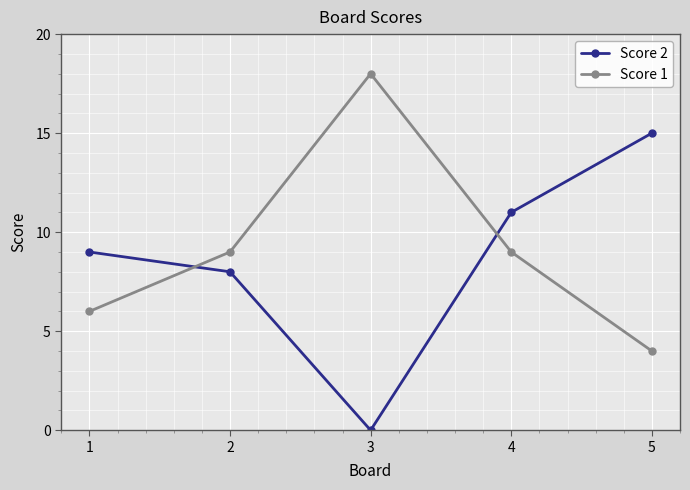

Reading left to right, extract all data points from this chart.

Score 2: 1=9	2=8	3=0	4=11	5=15
Score 1: 1=6	2=9	3=18	4=9	5=4